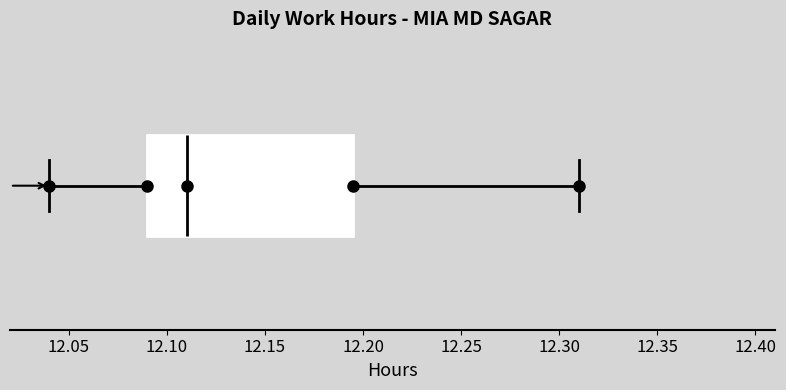

Transcribe this box plot: give where the median line is, the range the box spans, and where the two whiskers end, as read against the x-axis. The values are not printed on the chart, so give them approximately, as read against the axis.

median 12.110, box 12.090 to 12.195, whiskers 12.040 to 12.310